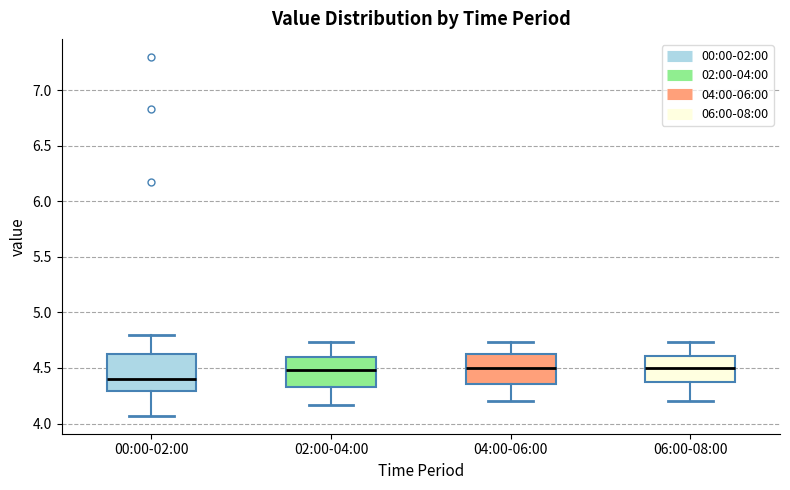

Reading left to right, read every box against the y-axis: the position of its median line, the range the box covers, and the ends of its whiskers. The values are not printed on the chart, so give them approximately, as read against the axis.

00:00-02:00: median 4.40, box 4.30 to 4.65, whiskers 4.05 to 4.80
02:00-04:00: median 4.50, box 4.35 to 4.60, whiskers 4.15 to 4.75
04:00-06:00: median 4.50, box 4.35 to 4.65, whiskers 4.20 to 4.75
06:00-08:00: median 4.50, box 4.35 to 4.60, whiskers 4.20 to 4.75